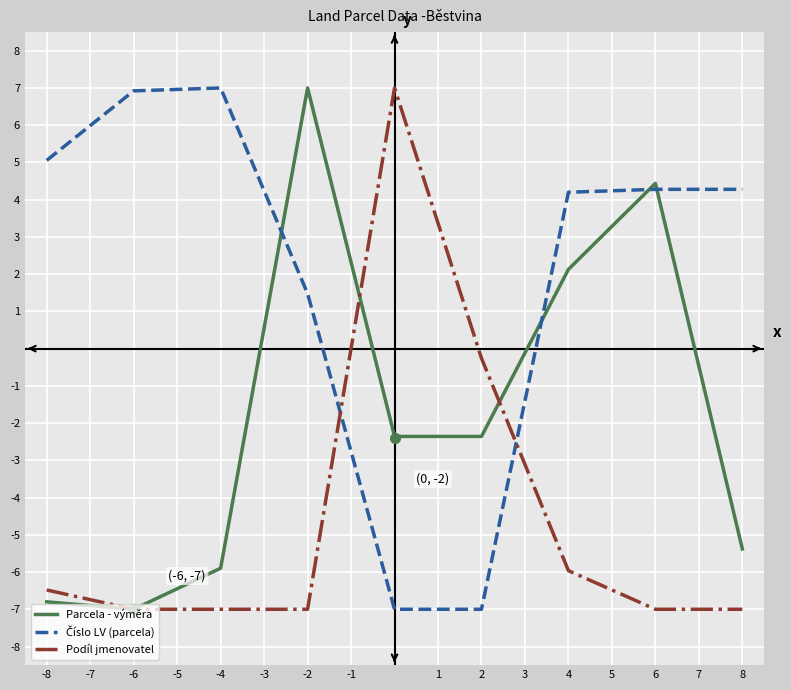

What is the maximum value for Parcela - výměra?

7.0